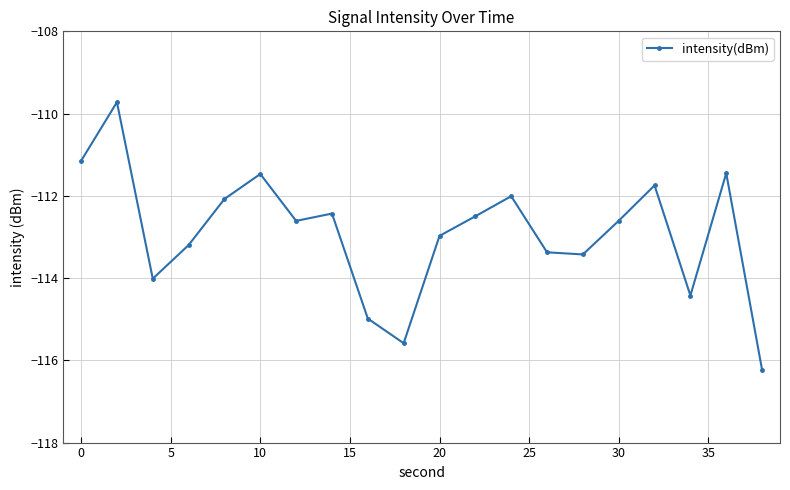

What is the minimum value shown in the chart?

-116.2